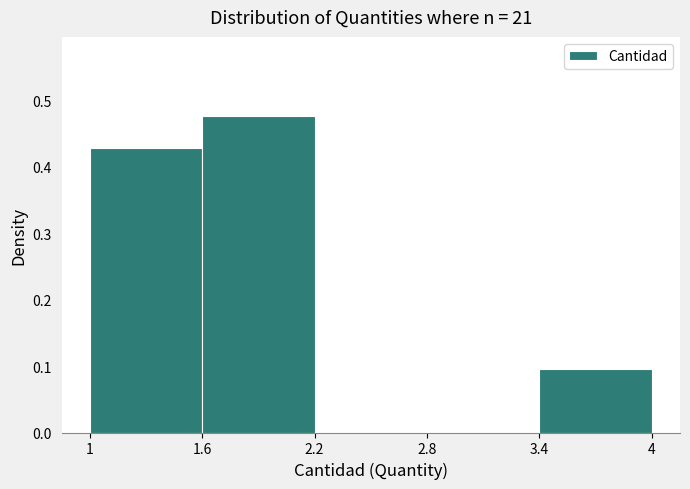

Over which range of the x-axis is the bar tallest?

1.6 to 2.2